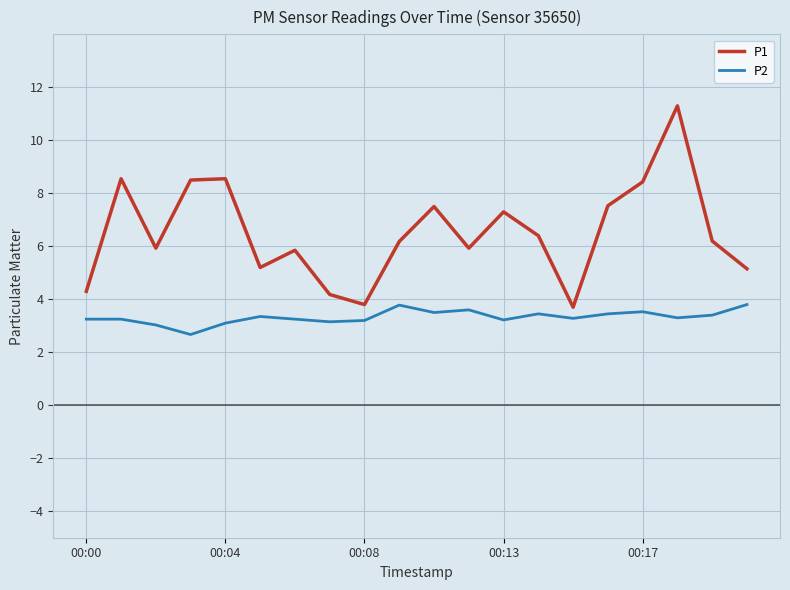

Which series has the largest total across all categories?

P1